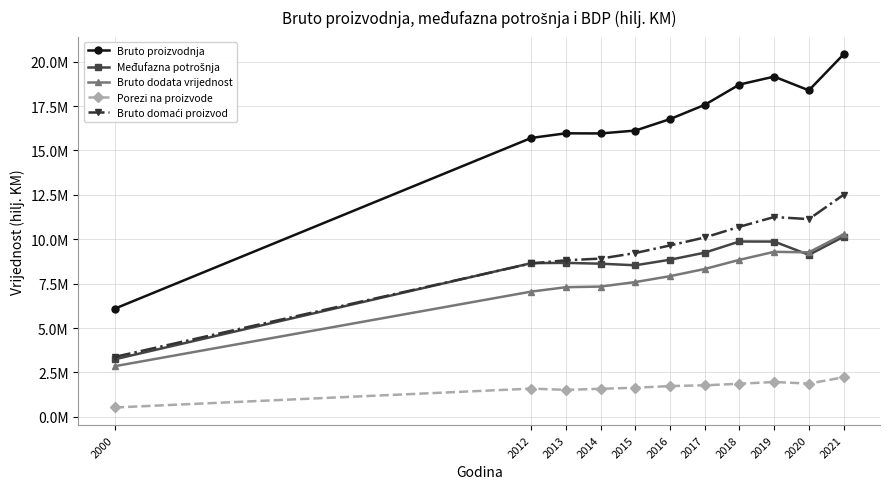

The value of Bruto domaći proizvod at 2020 is 11131849. True or false?

True